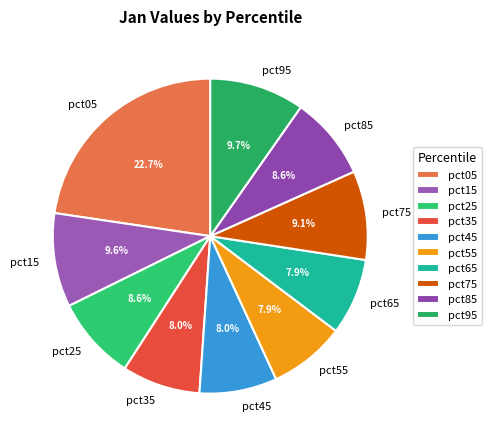

Do pct35 and pct05 together represent more than half of the pie?

No